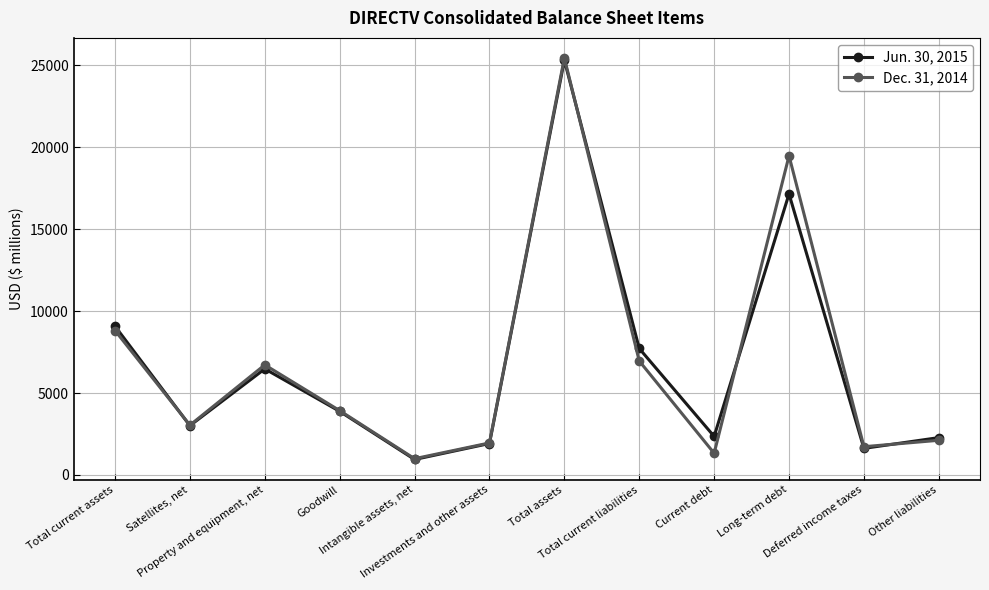

At which label does Dec. 31, 2014 first exceed 3929?

Total current assets